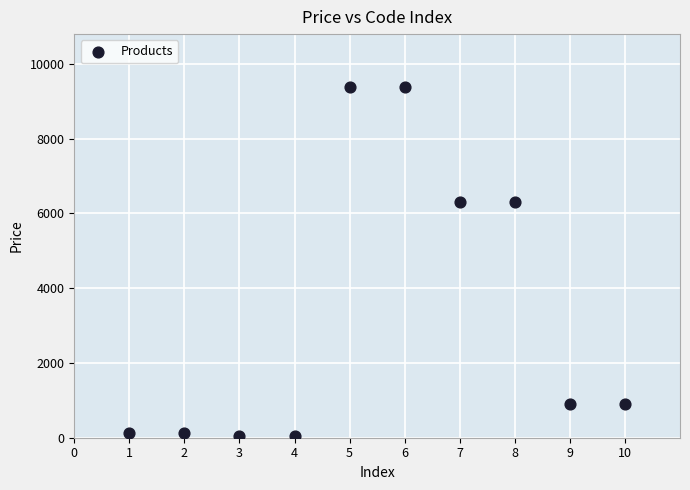

What is the average X value?

5.5